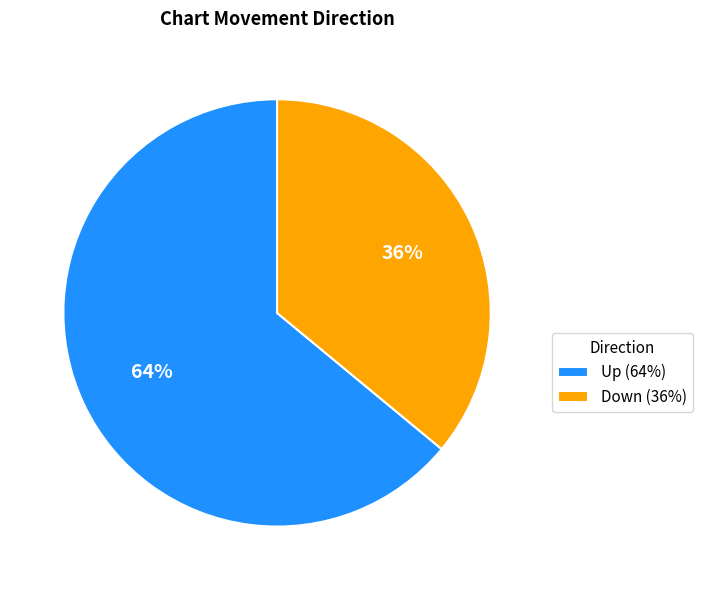

Which slice is the largest?

Up (64%)